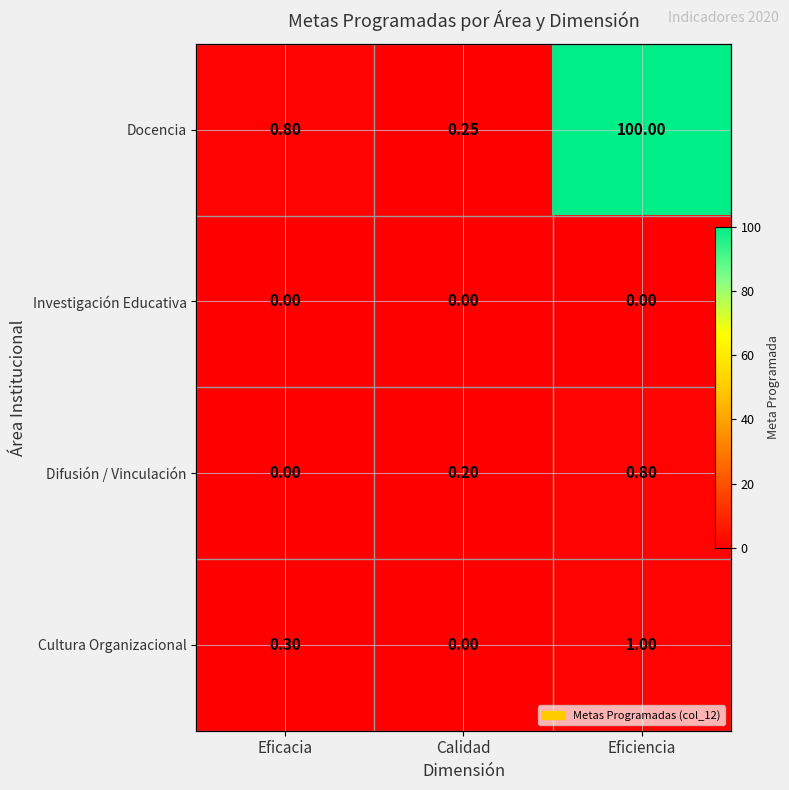

What is the total value across all series at Calidad?

0.5